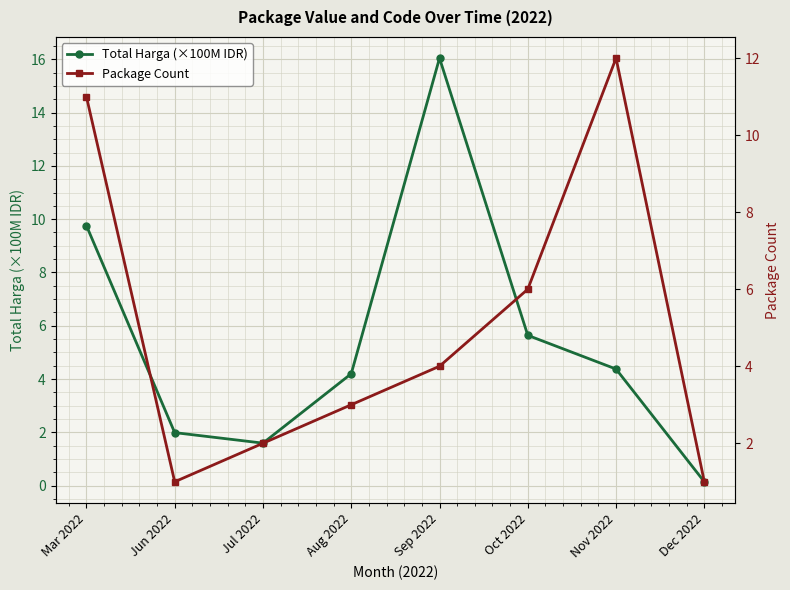

Which series has the largest range (max minus min)?

Total Harga (×100M IDR)